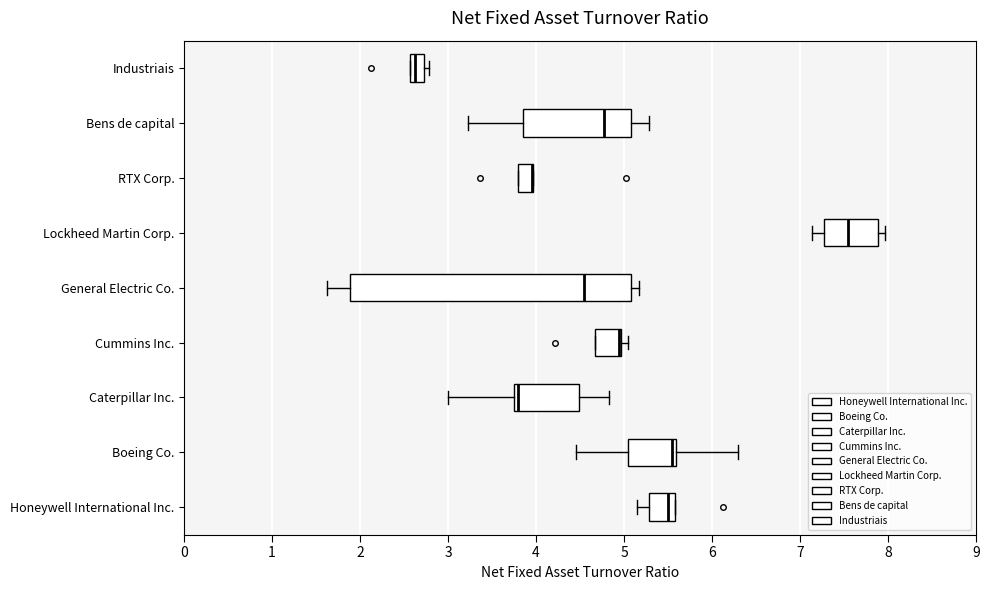

Reading bottom to top, read every box against the x-axis: the position of its median line, the range the box covers, and the ends of its whiskers. The values are not printed on the chart, so give them approximately, as read against the axis.

Honeywell International Inc.: median 5.5, box 5.3 to 5.6, whiskers 5.2 to 5.6
Boeing Co.: median 5.6 (just left of the box's right edge), box 5.0 to 5.6, whiskers 4.5 to 6.3
Caterpillar Inc.: median 3.8 (just right of the box's left edge), box 3.8 to 4.5, whiskers 3.0 to 4.8
Cummins Inc.: median 4.9 (drawn on the box's right edge), box 4.7 to 5.0, whiskers 4.7 to 5.1
General Electric Co.: median 4.6, box 1.9 to 5.1, whiskers 1.6 to 5.2
Lockheed Martin Corp.: median 7.5, box 7.3 to 7.9, whiskers 7.1 to 8.0
RTX Corp.: median 4.0 (drawn on the box's right edge), box 3.8 to 4.0, whiskers 3.8 to 4.0
Bens de capital: median 4.8, box 3.9 to 5.1, whiskers 3.2 to 5.3
Industriais: median 2.6 (just right of the box's left edge), box 2.6 to 2.7, whiskers 2.6 to 2.8